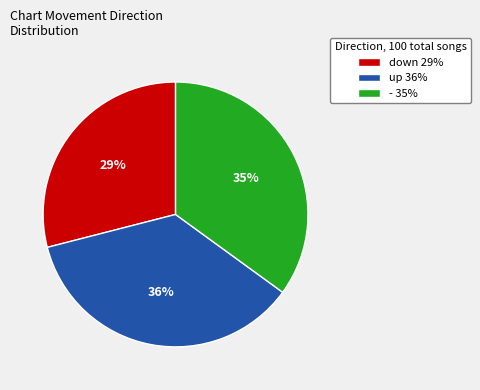

To the nearest percent, what portion does down represent?

29%